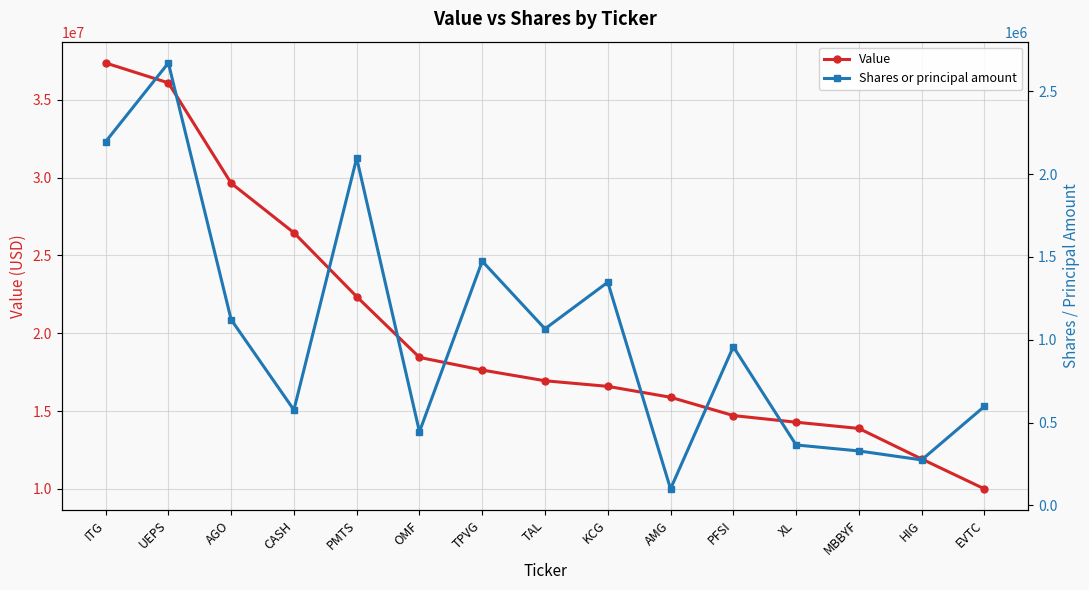

Is this an area chart (filled region under the line)?

No